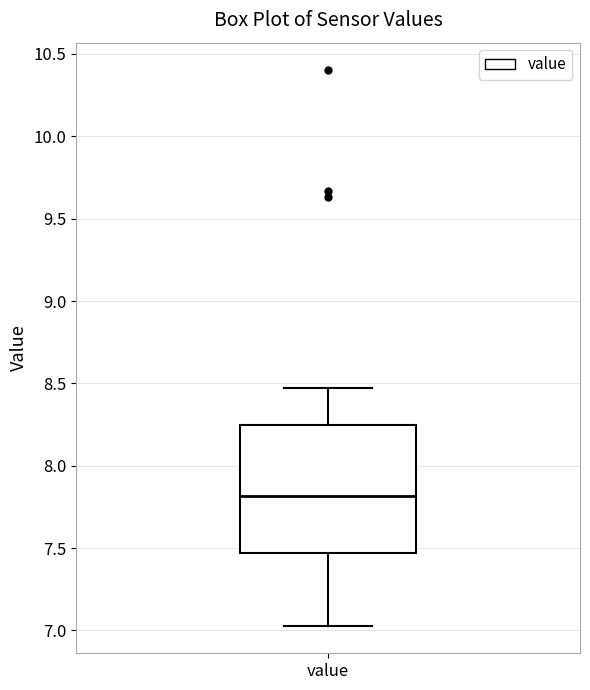

Where is the upper edge of the box for value on the y-axis? The values are not printed on the chart, so give them approximately, as read against the axis.

8.25